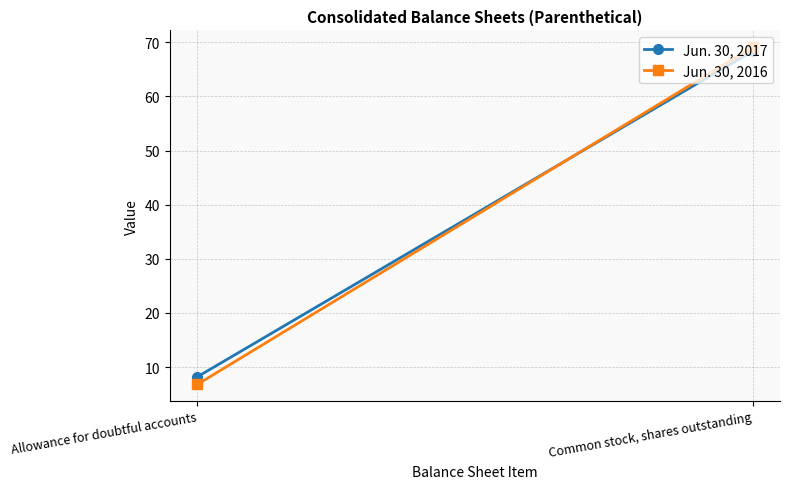

What is the total value across all series at Allowance for doubtful accounts?

15.0